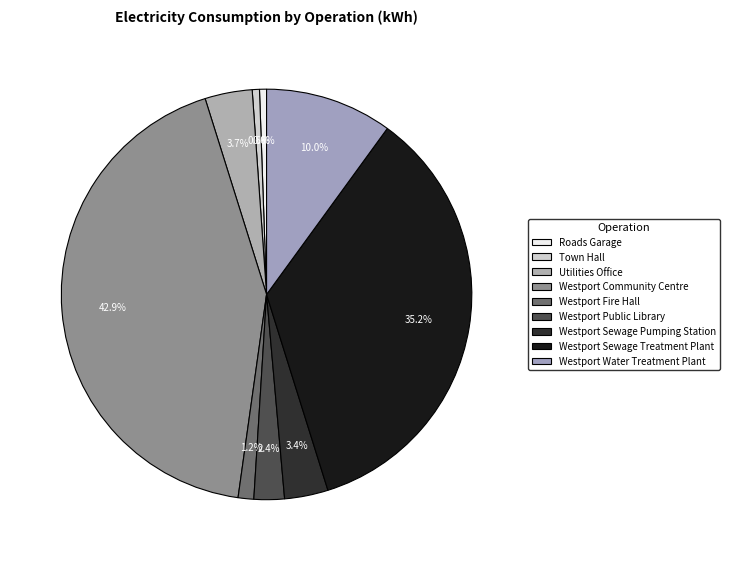

How many slices are in this pie chart?

9